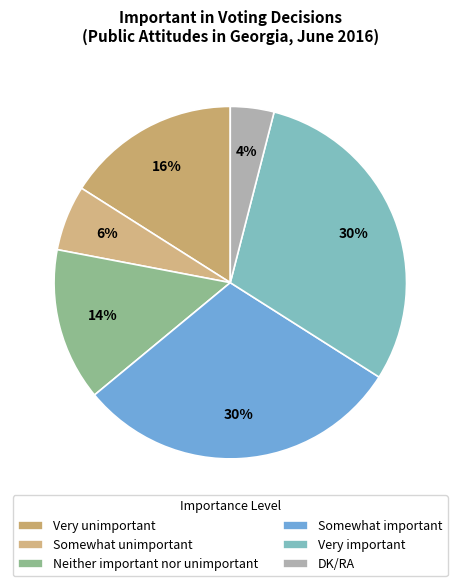

True or false: Somewhat unimportant accounts for 6% of the total.

True